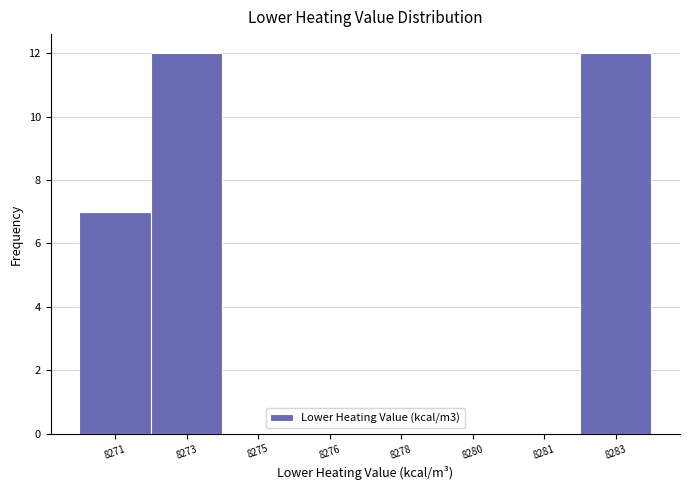

Reading left to right, transcribe all the data shown in this chart.

8271=7	8273=12	8275=0	8276=0	8278=0	8280=0	8281=0	8283=12